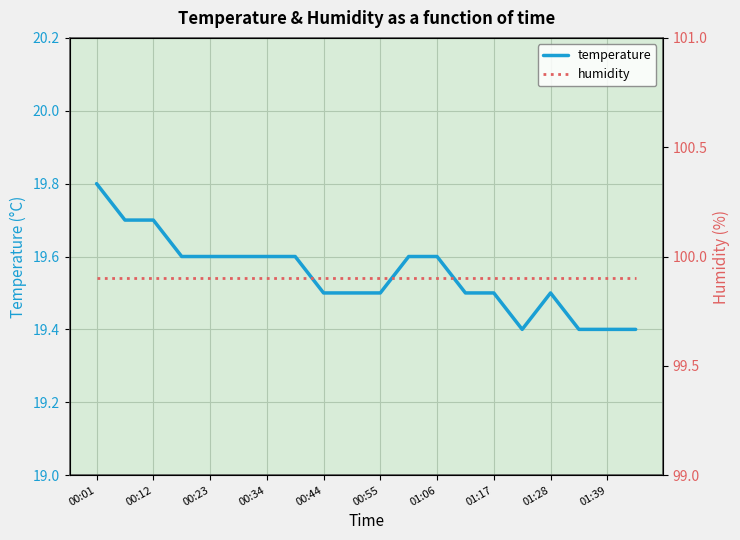

Reading left to right, extract all data points from this chart.

temperature: 19.8	19.7	19.7	19.6	19.6	19.6	19.6	19.6	19.5	19.5	19.5	19.6	19.6	19.5	19.5	19.4	19.5	19.4	19.4	19.4
humidity: 99.9	99.9	99.9	99.9	99.9	99.9	99.9	99.9	99.9	99.9	99.9	99.9	99.9	99.9	99.9	99.9	99.9	99.9	99.9	99.9